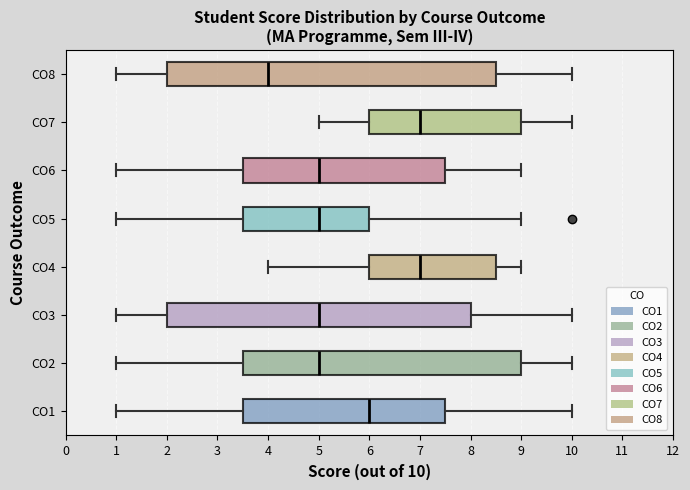

Where does the median line of the box for CO5 sit on the x-axis? The values are not printed on the chart, so give them approximately, as read against the axis.

5.0